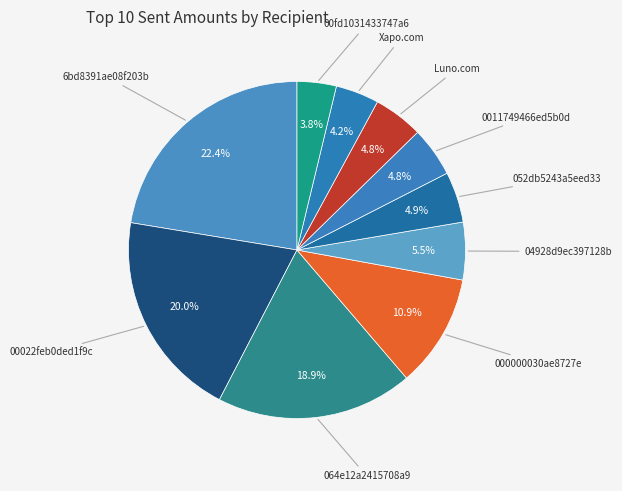

How many segments does this pie chart have?

10